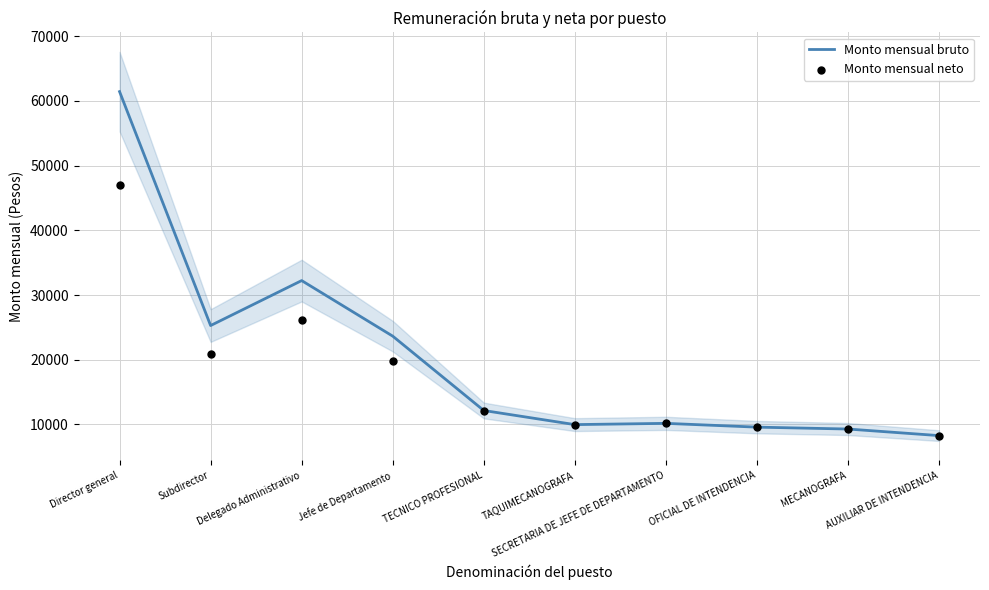

Which series has the largest total across all categories?

Monto mensual bruto